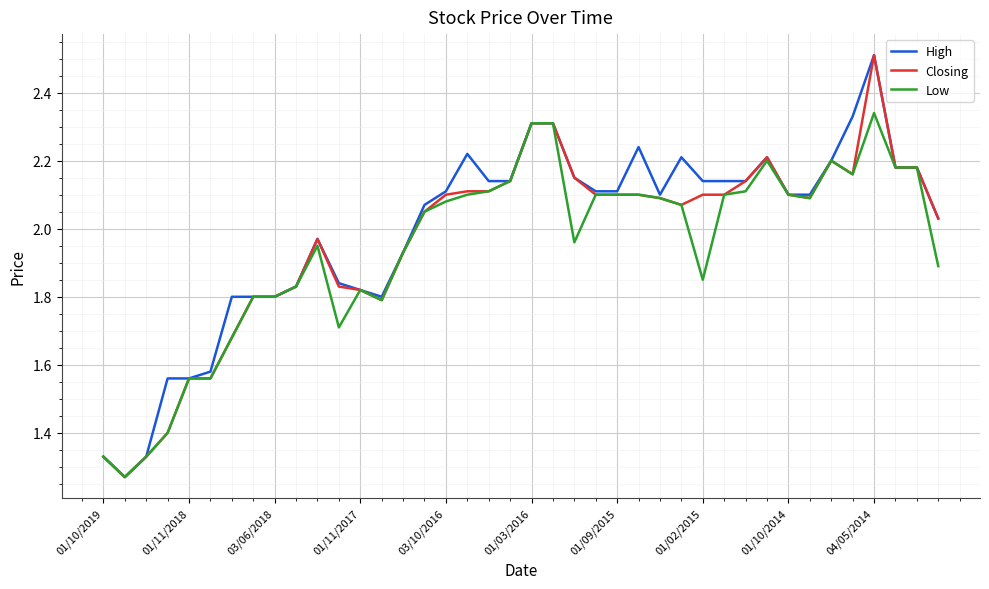

What is the difference between the second highest and minimum values in the High series?

1.1